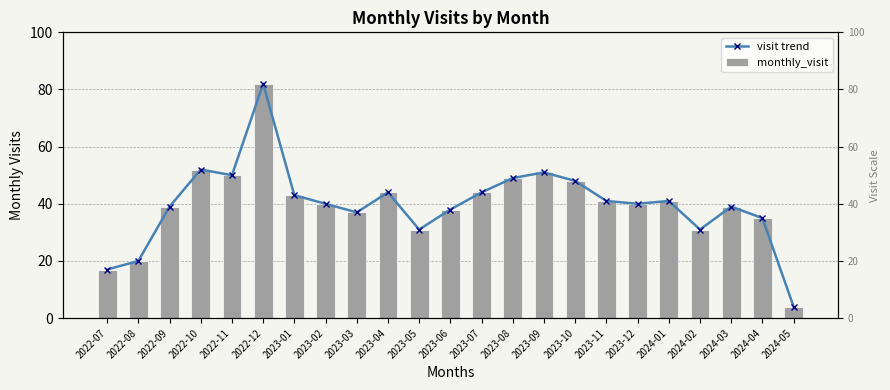

Between 2022-11 and 2024-04, which series saw the biggest shift?

visit trend